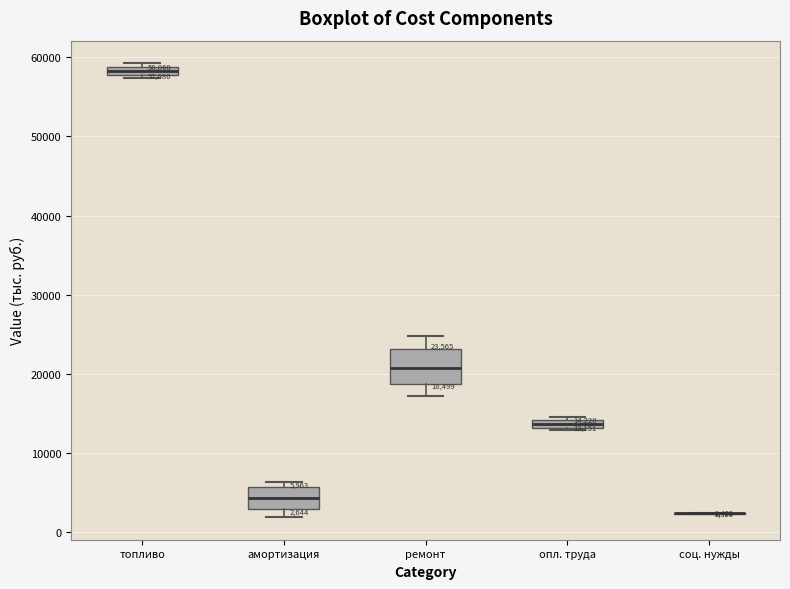

Which box is the tallest, from its lower edge to its upper edge?

ремонт